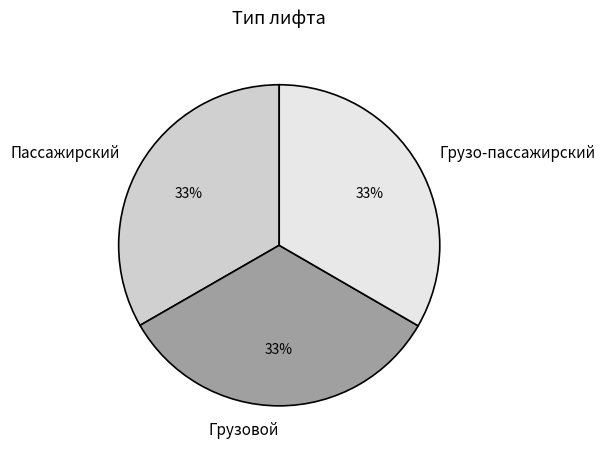

Do Грузовой and Пассажирский together represent more than half of the pie?

Yes